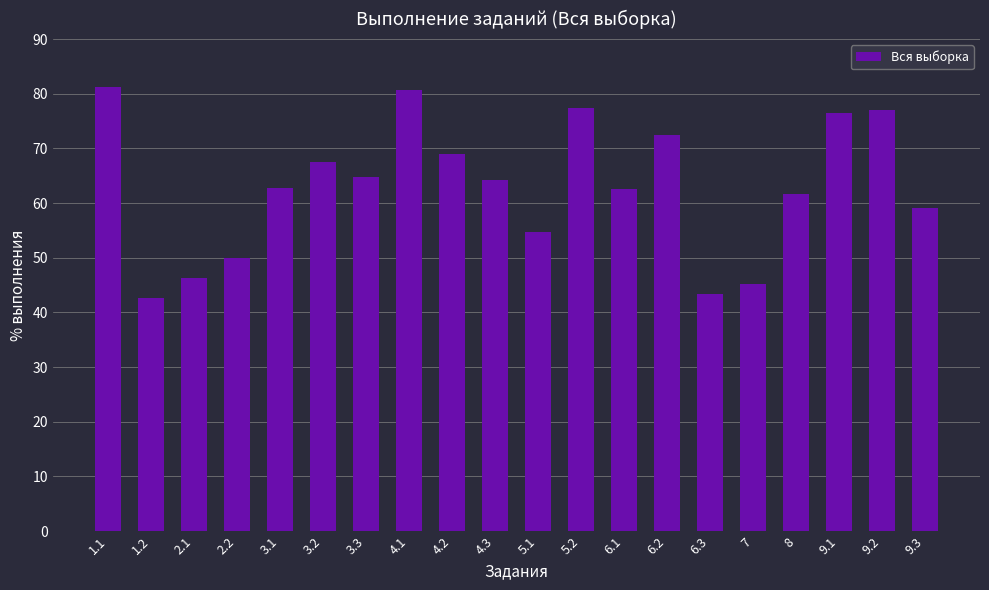

What is the label of the 11th bar from the right?

4.3